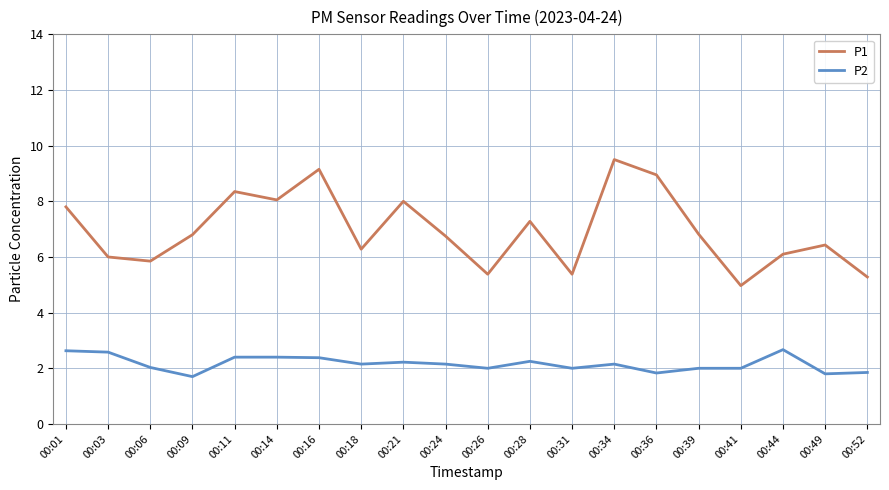

Does the chart display data point markers on the line(s)?

No